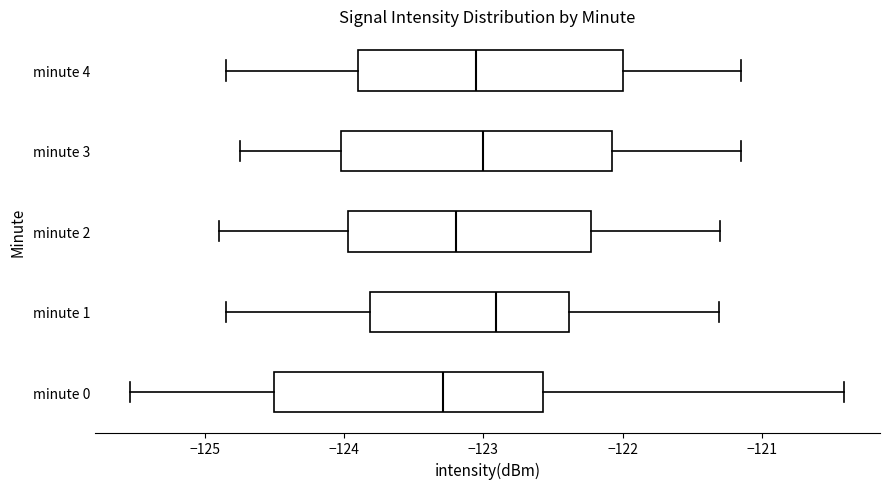

Where is the right edge of the box for minute 0 on the x-axis? The values are not printed on the chart, so give them approximately, as read against the axis.

-122.6